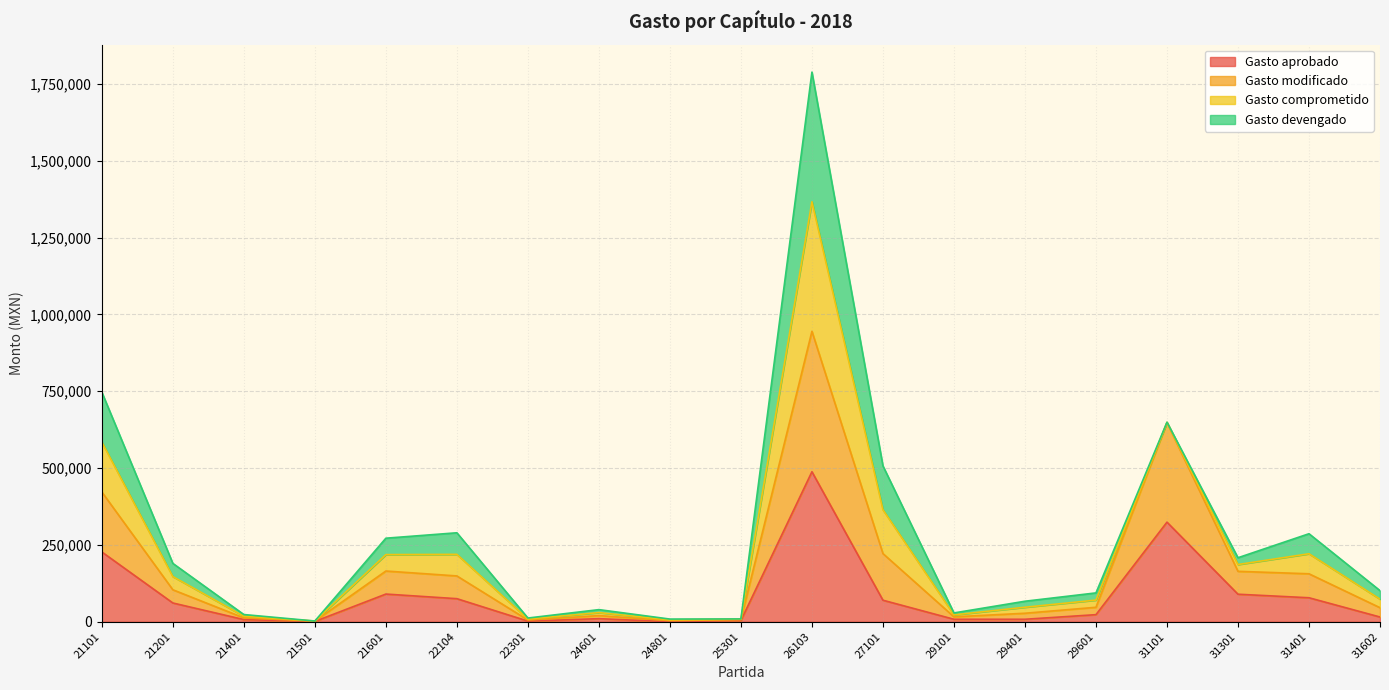

Is it true that Gasto aprobado equals 116271 at 22104?

False